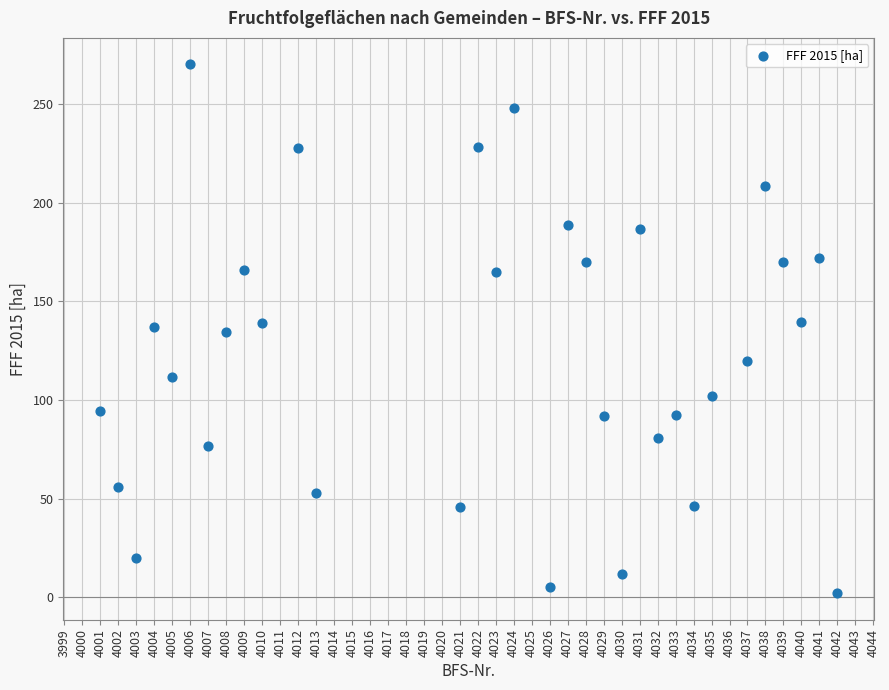

What is the range of X values (max minus min)?

41.0